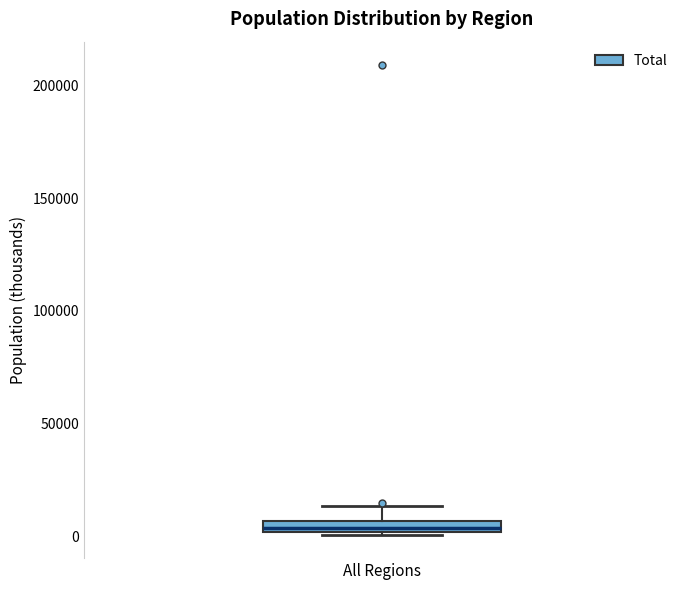

Where is the upper edge of the box for All Regions on the y-axis? The values are not printed on the chart, so give them approximately, as read against the axis.

5000